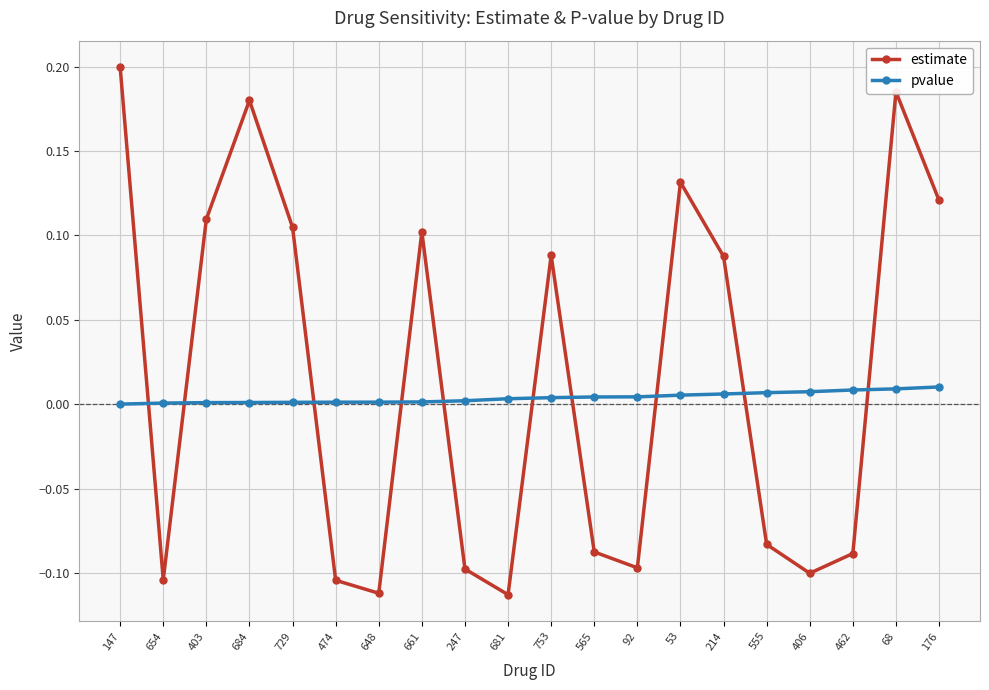

What is the label of the 16th point from the left?

555